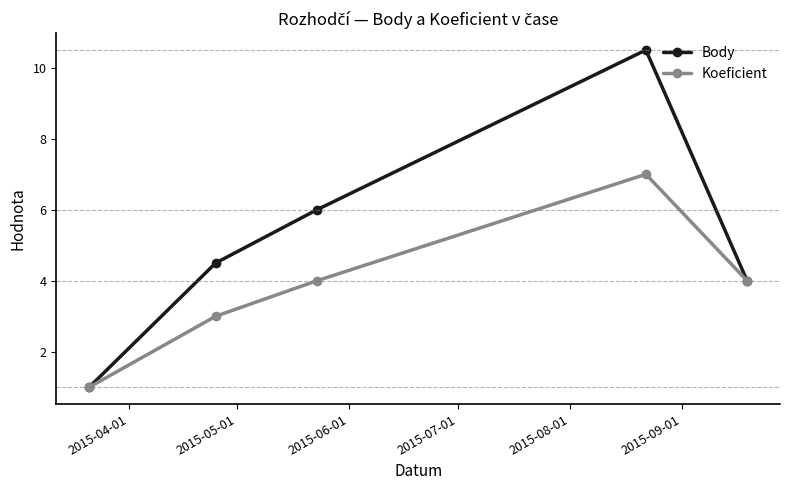

True or false: Koeficient has more than 1 interior local peaks.

False